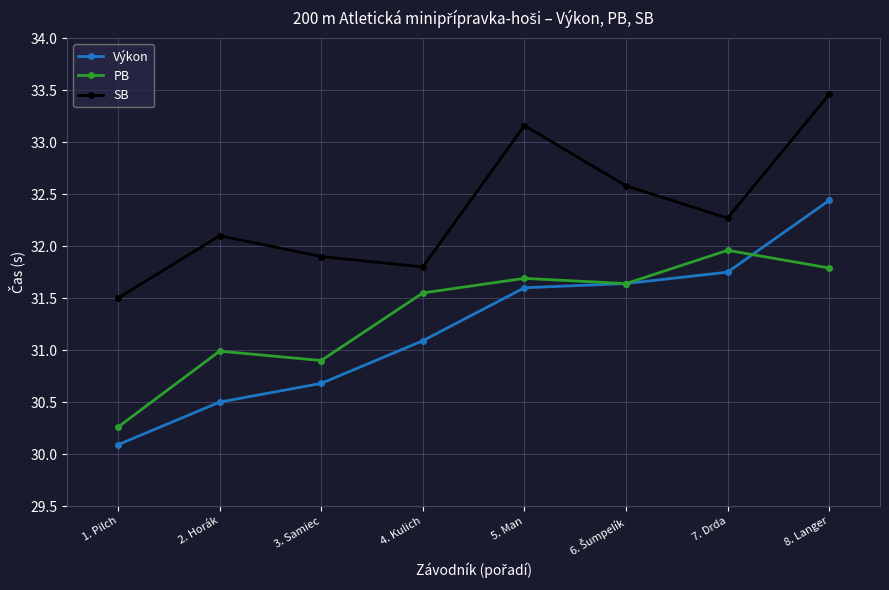

At which label does Výkon first exceed 31?

4. Kulich